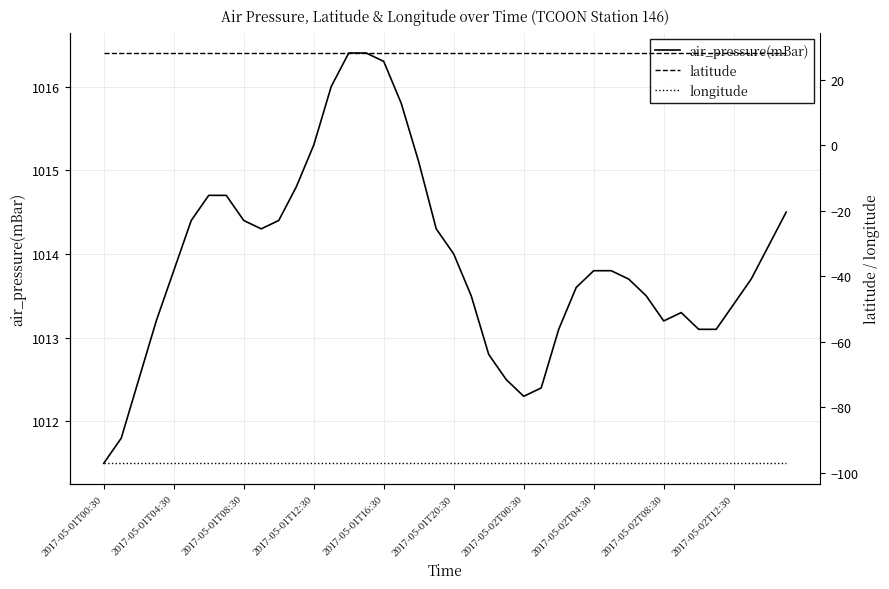

What is the value of the air_pressure(mBar) point at the 10th from the left?

1014.3